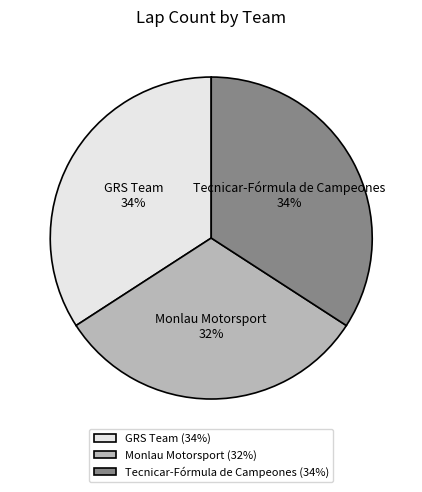

Approximately how many times larger is the value at Tecnicar-Fórmula de Campeones compared to Monlau Motorsport?

1.1